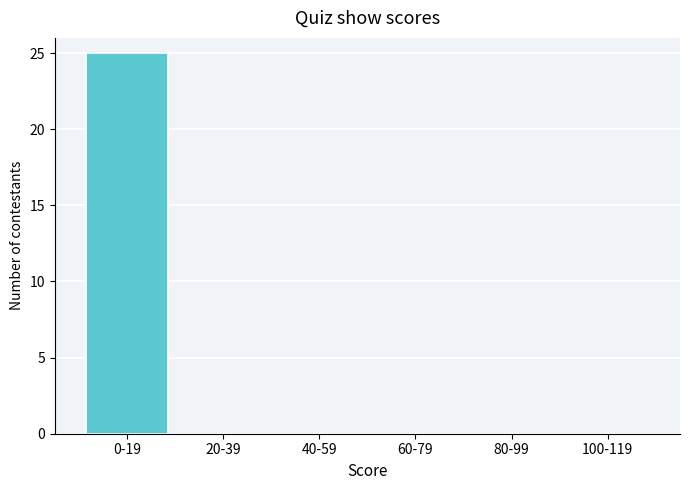

Reading left to right, transcribe all the data shown in this chart.

0-19=25	20-39=0	40-59=0	60-79=0	80-99=0	100-119=0